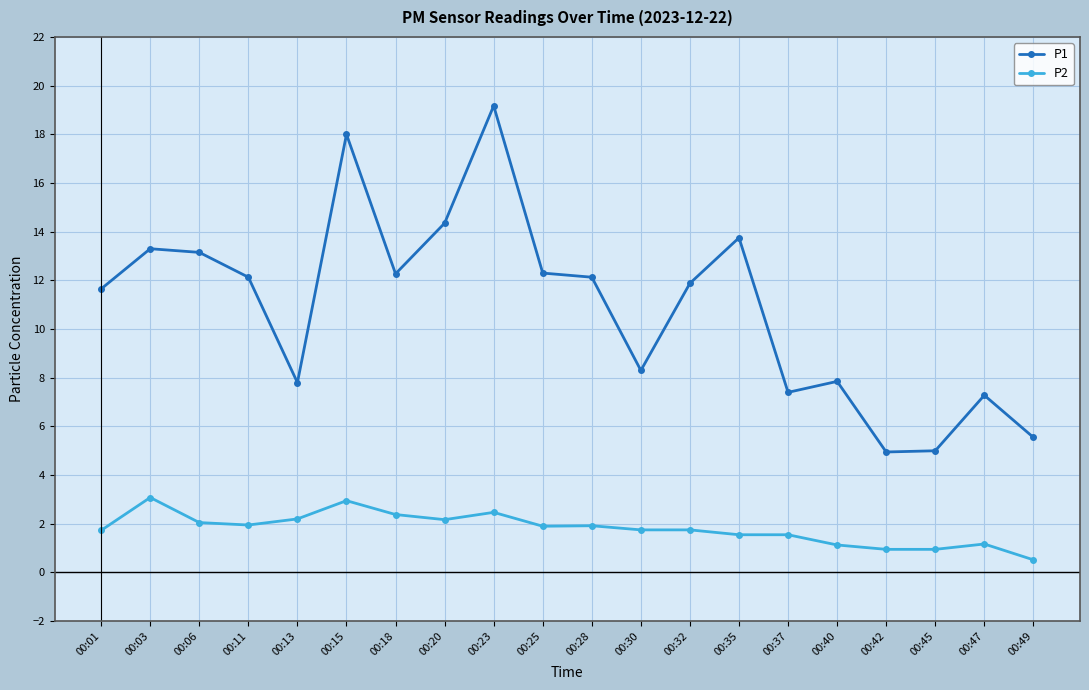

What is the value of the P1 point at the 13th from the left?

11.9